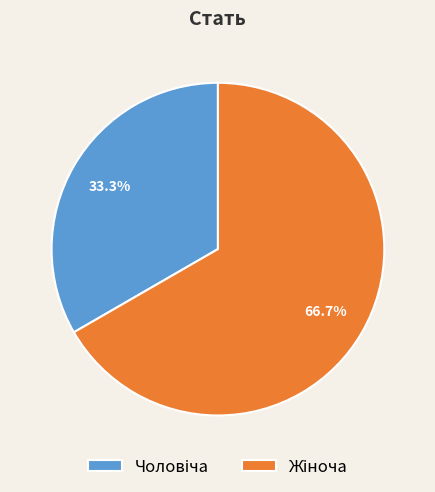

Is there any slice that represents more than half of the pie?

Yes